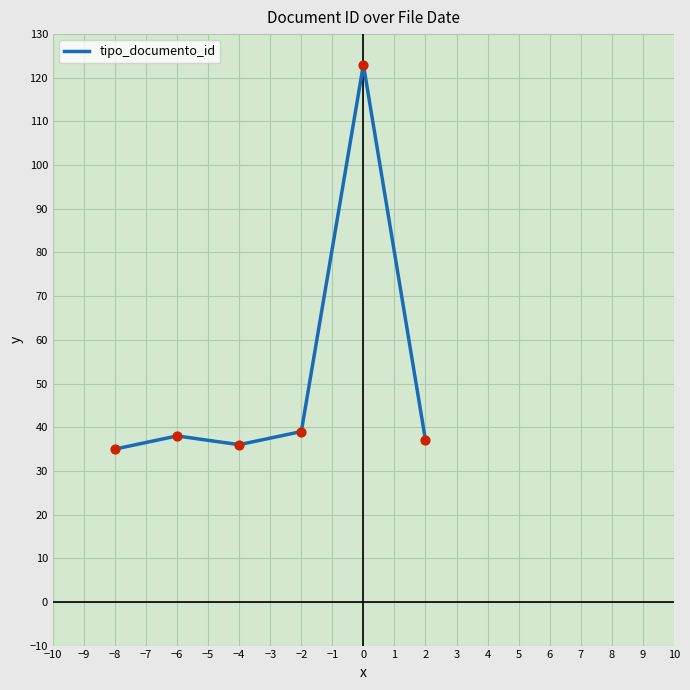

What is the ratio of the value at −4 to the value at −6?

0.9